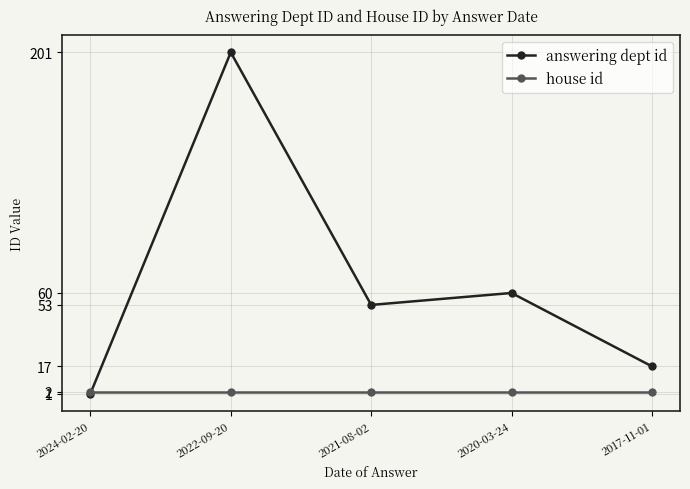

Is this an area chart (filled region under the line)?

No